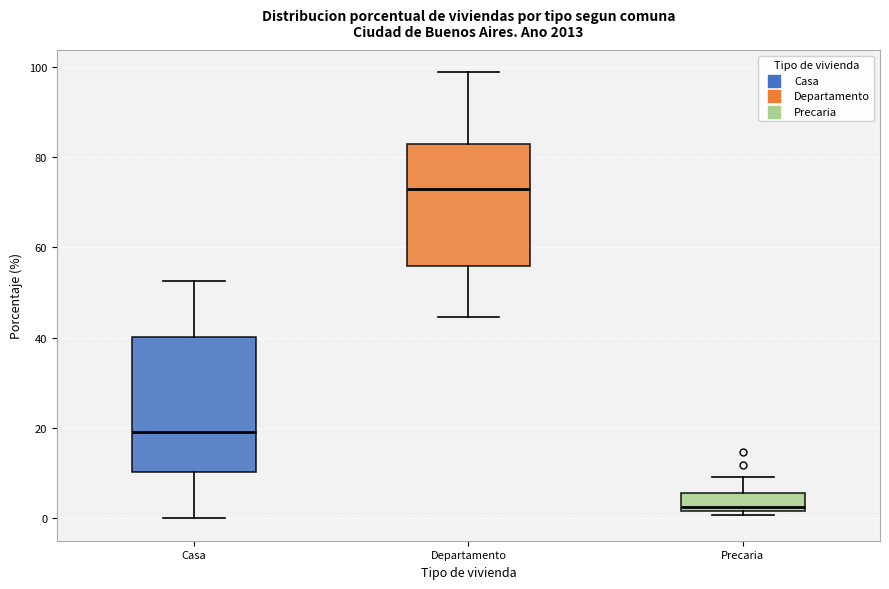

Reading left to right, transcribe this box plot: for each box, give where its median line is, the range the box spans, and where its two whiskers end, as read against the y-axis. The values are not printed on the chart, so give them approximately, as read against the axis.

Casa: median 20, box 10 to 40, whiskers 0 to 52
Departamento: median 74, box 56 to 82, whiskers 44 to 98
Precaria: median 2 (just above the box's lower edge), box 2 to 6, whiskers 0 to 10